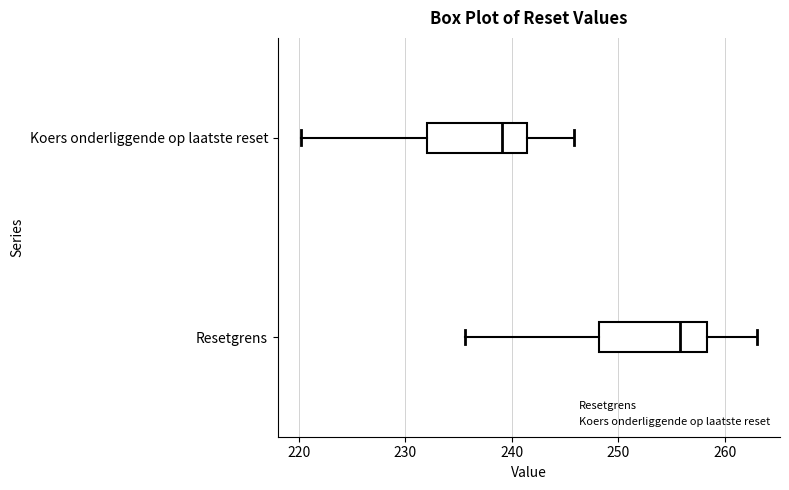

Where does the median line of the box for Resetgrens sit on the x-axis? The values are not printed on the chart, so give them approximately, as read against the axis.

256